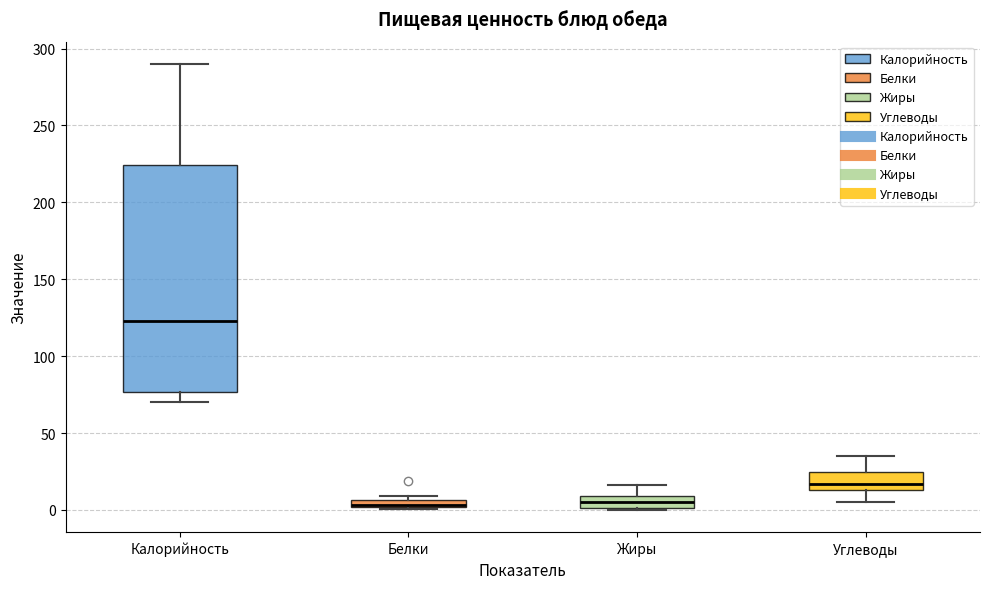

Where is the upper edge of the box for Белки on the y-axis? The values are not printed on the chart, so give them approximately, as read against the axis.

5